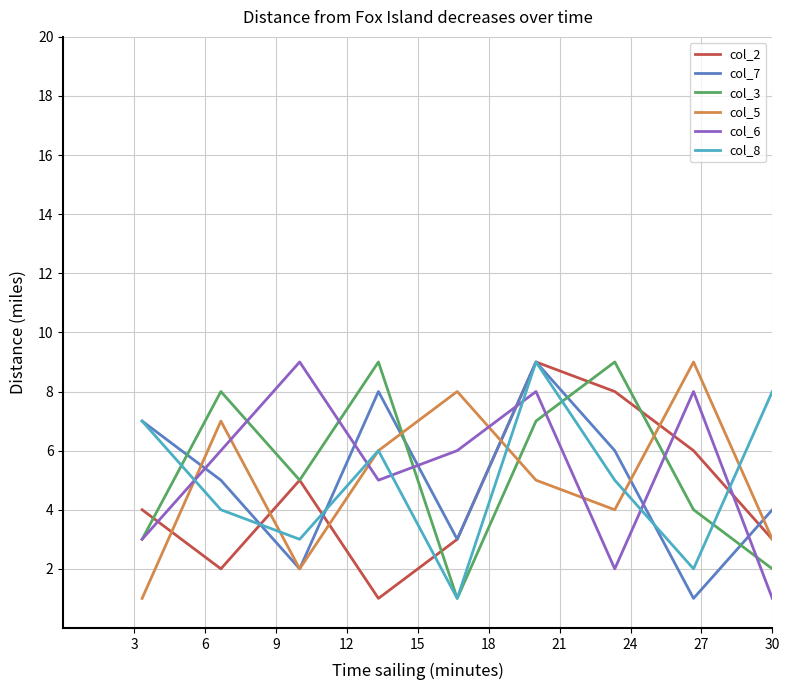

What is the greatest value displayed?

9